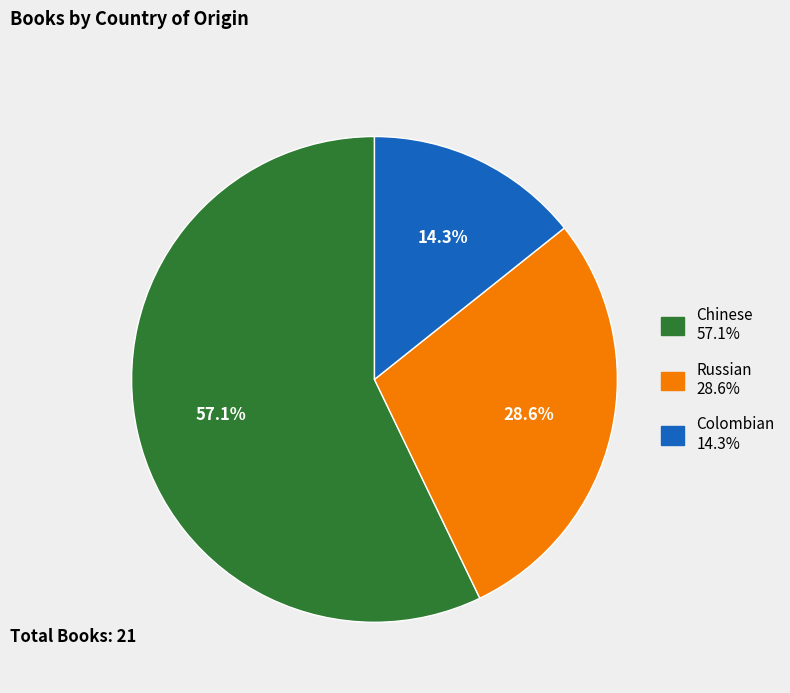

Between Russian and Chinese, which is larger?

Chinese